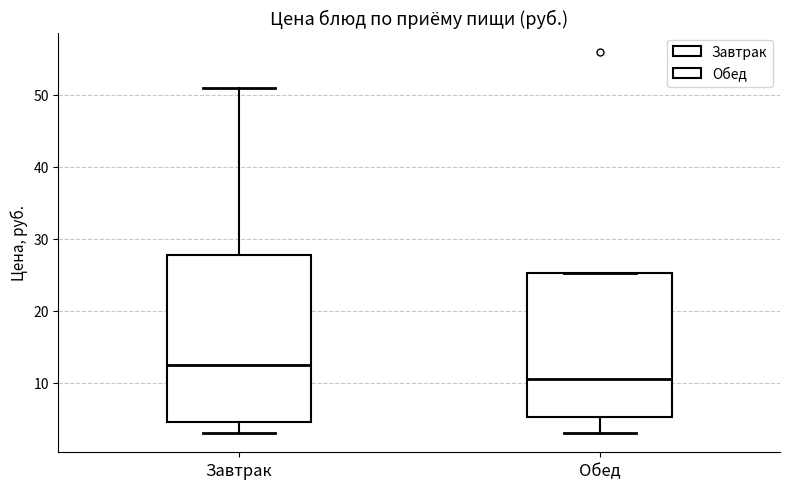

Comparing the boxes themselves (not the whiskers), which one is the tallest?

Завтрак